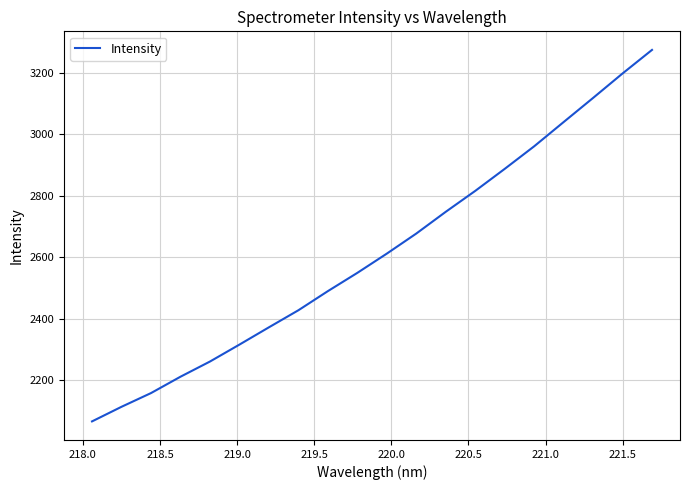

How many series are shown in this chart?

1